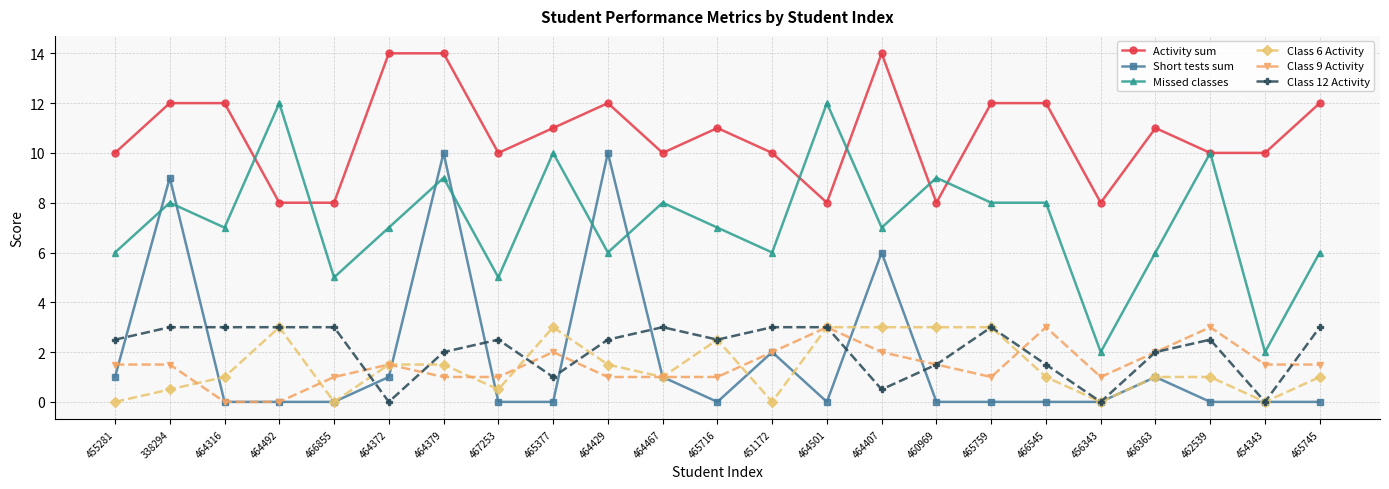

Reading left to right, extract all data points from this chart.

Activity sum: 455281=10.0	338294=12.0	464316=12.0	464492=8.0	466855=8.0	464372=14.0	464379=14.0	467253=10.0	465377=11.0	464429=12.0	464467=10.0	465716=11.0	451172=10.0	464501=8.0	464407=14.0	460969=8.0	465759=12.0	466545=12.0	456343=8.0	466363=11.0	462539=10.0	454343=10.0	465745=12.0
Short tests sum: 455281=1.0	338294=9.0	464316=0.0	464492=0.0	466855=0.0	464372=1.0	464379=10.0	467253=0.0	465377=0.0	464429=10.0	464467=1.0	465716=0.0	451172=2.0	464501=0.0	464407=6.0	460969=0.0	465759=0.0	466545=0.0	456343=0.0	466363=1.0	462539=0.0	454343=0.0	465745=0.0
Missed classes: 455281=6.0	338294=8.0	464316=7.0	464492=12.0	466855=5.0	464372=7.0	464379=9.0	467253=5.0	465377=10.0	464429=6.0	464467=8.0	465716=7.0	451172=6.0	464501=12.0	464407=7.0	460969=9.0	465759=8.0	466545=8.0	456343=2.0	466363=6.0	462539=10.0	454343=2.0	465745=6.0
Class 6 Activity: 455281=0.0	338294=0.5	464316=1.0	464492=3.0	466855=0.0	464372=1.5	464379=1.5	467253=0.5	465377=3.0	464429=1.5	464467=1.0	465716=2.5	451172=0.0	464501=3.0	464407=3.0	460969=3.0	465759=3.0	466545=1.0	456343=0.0	466363=1.0	462539=1.0	454343=0.0	465745=1.0
Class 9 Activity: 455281=1.5	338294=1.5	464316=0.0	464492=0.0	466855=1.0	464372=1.5	464379=1.0	467253=1.0	465377=2.0	464429=1.0	464467=1.0	465716=1.0	451172=2.0	464501=3.0	464407=2.0	460969=1.5	465759=1.0	466545=3.0	456343=1.0	466363=2.0	462539=3.0	454343=1.5	465745=1.5
Class 12 Activity: 455281=2.5	338294=3.0	464316=3.0	464492=3.0	466855=3.0	464372=0.0	464379=2.0	467253=2.5	465377=1.0	464429=2.5	464467=3.0	465716=2.5	451172=3.0	464501=3.0	464407=0.5	460969=1.5	465759=3.0	466545=1.5	456343=0.0	466363=2.0	462539=2.5	454343=0.0	465745=3.0